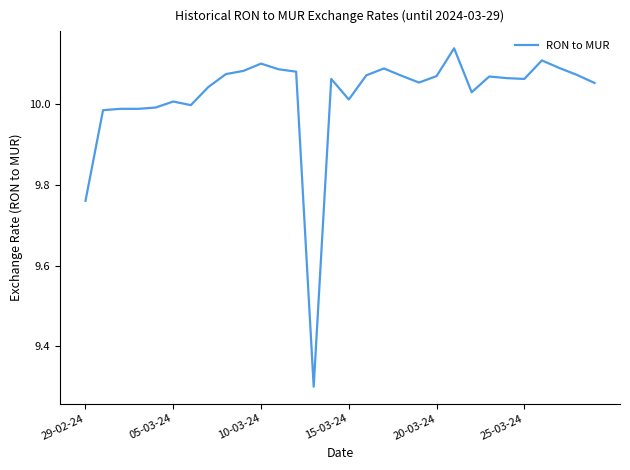

What is the smallest value displayed?

9.3